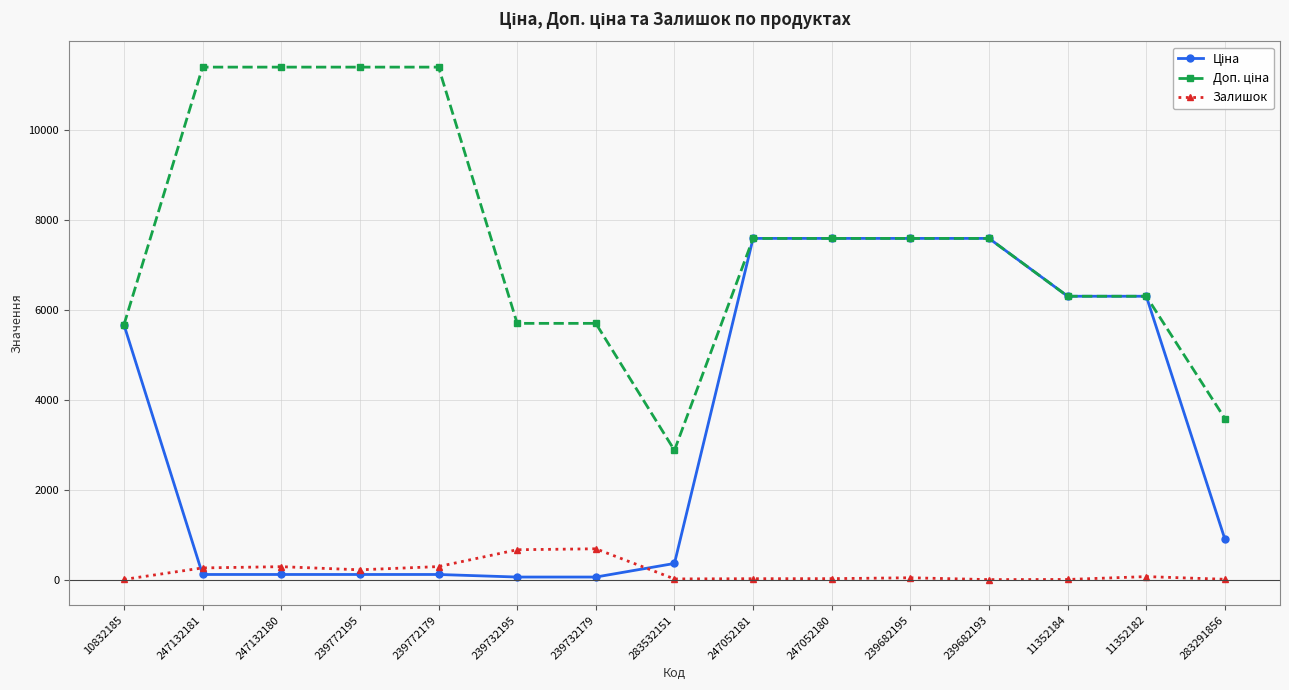

At how many categories does at least one series exceed 10837?

4